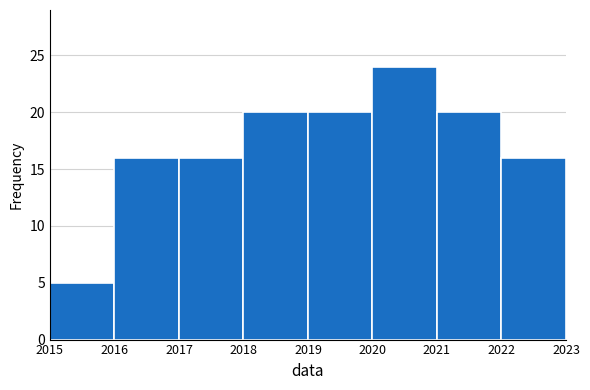

Reading left to right, list every bar in this chart as the range it spans on the x-axis followed by its height. The values are not printed on the chart, so give them approximately, as read against the axis.

2015 to 2016: 5
2016 to 2017: 16
2017 to 2018: 16
2018 to 2019: 20
2019 to 2020: 20
2020 to 2021: 24
2021 to 2022: 20
2022 to 2023: 16